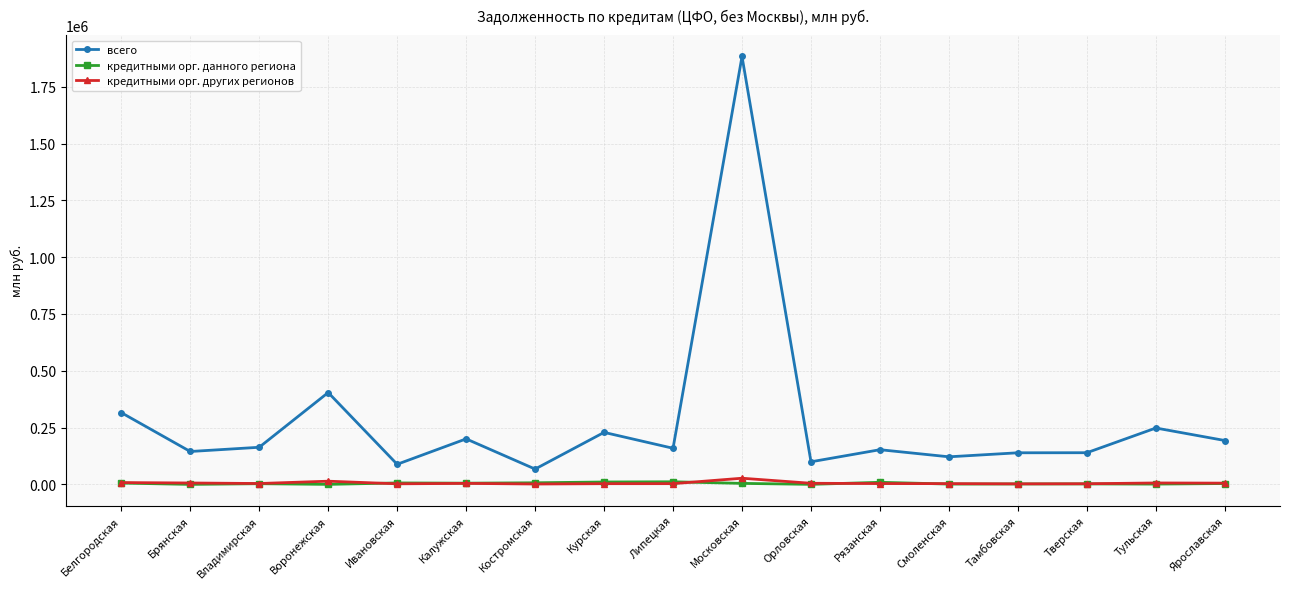

What is the label of the 4th point from the right?

Тамбовская